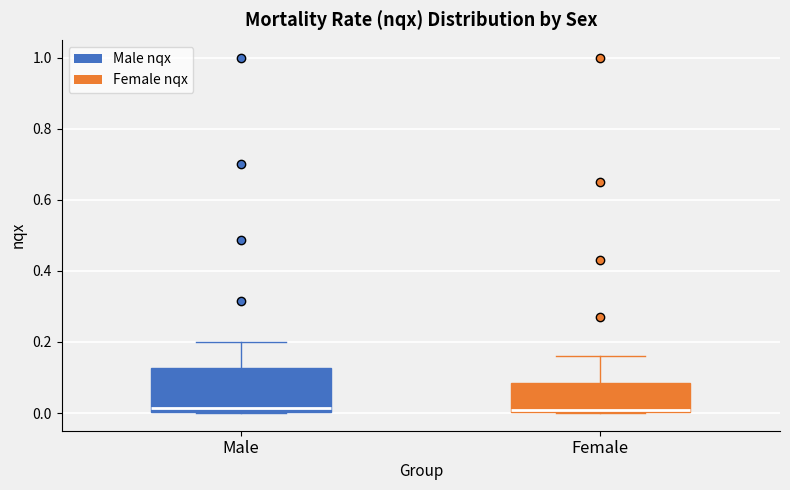

Where does the upper whisker of the box for Female end on the y-axis? The values are not printed on the chart, so give them approximately, as read against the axis.

0.16